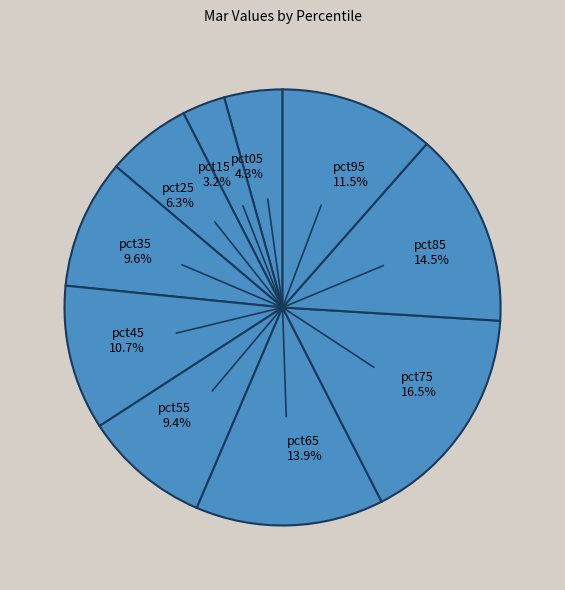

Which slice is the largest?

pct75